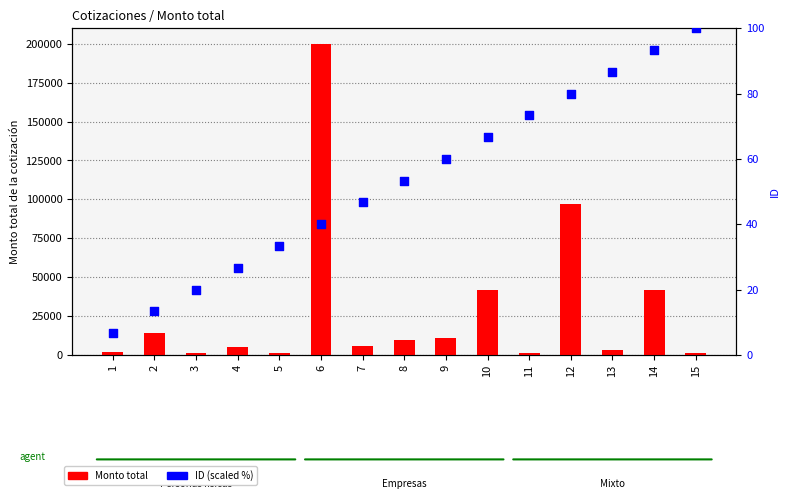

Which series has the largest total across all categories?

Monto total